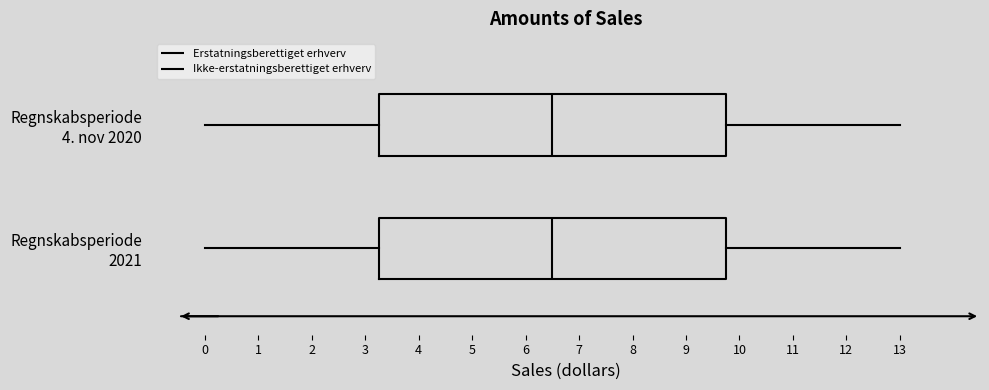

Where does the left whisker of the box for Regnskabsperiode 2021 end on the x-axis? The values are not printed on the chart, so give them approximately, as read against the axis.

0.0